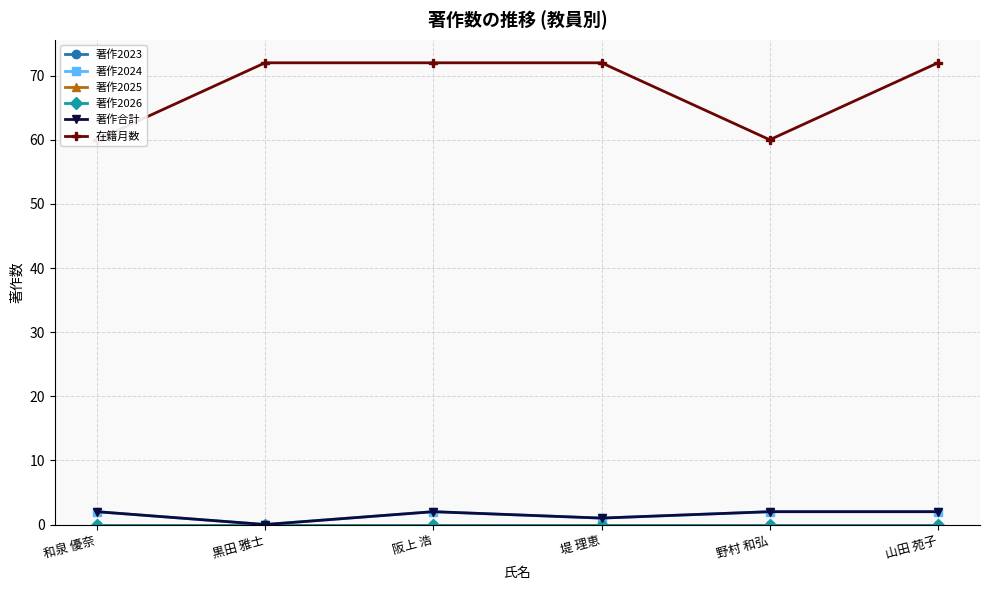

Is it true that 著作2023 equals 0 at 堤 理恵?

True